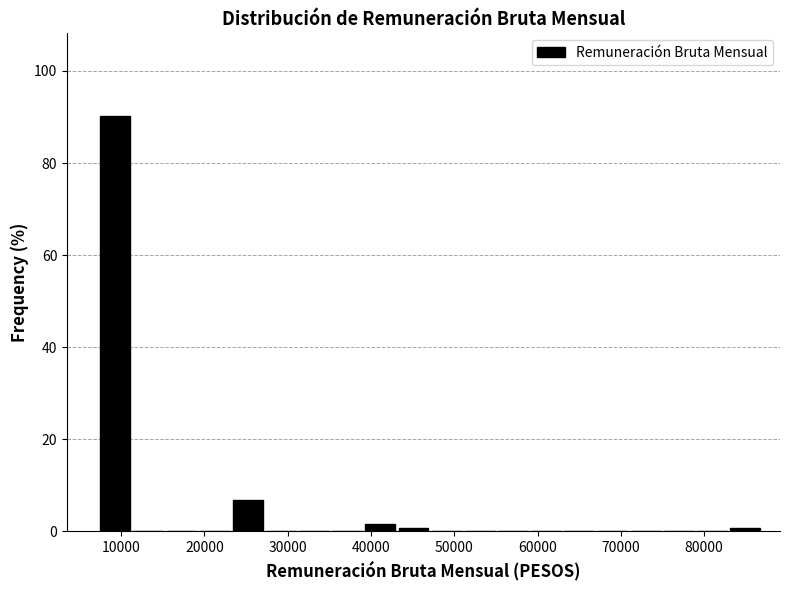

Around what value on the x-axis is the tallest bar? Give the approximate position of its centre, as read against the axis.

9000